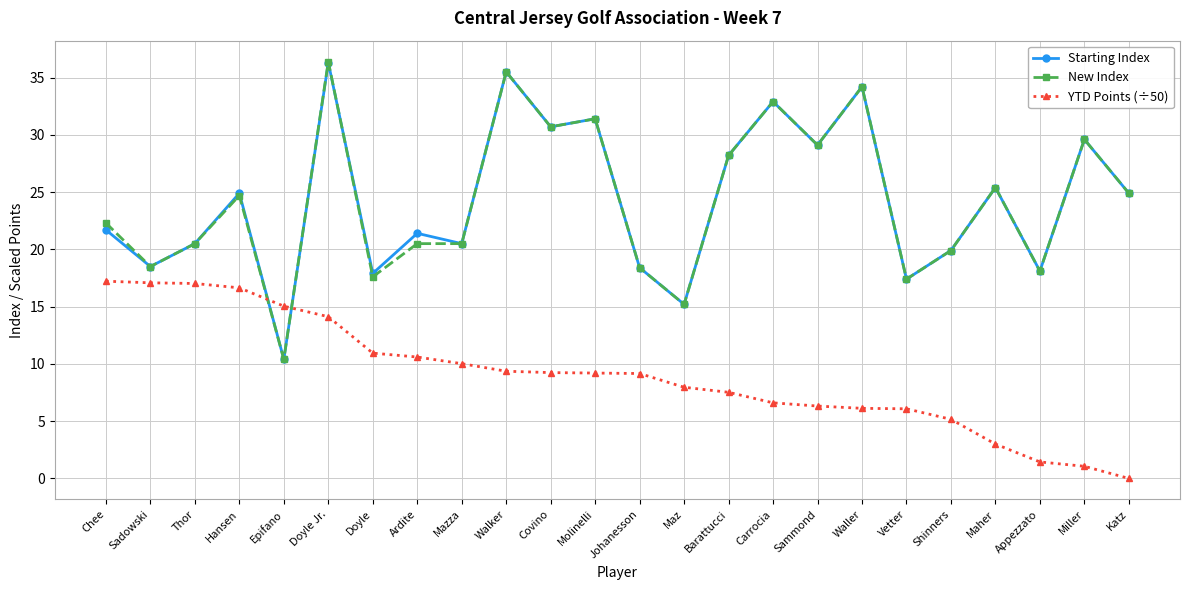

Between Chee and Maz, which series saw the biggest shift?

YTD Points (÷50)